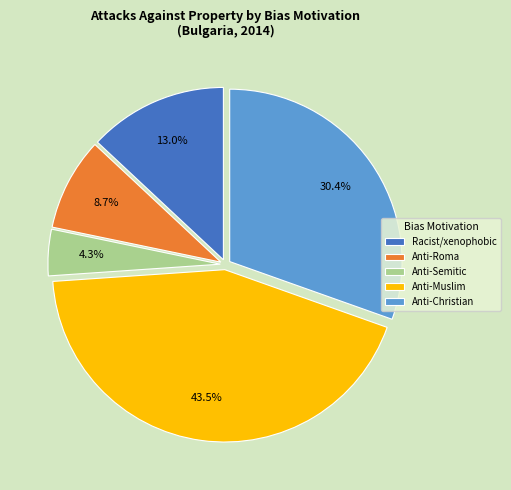

What percentage is NOT represented by Anti-Christian?

69.6%